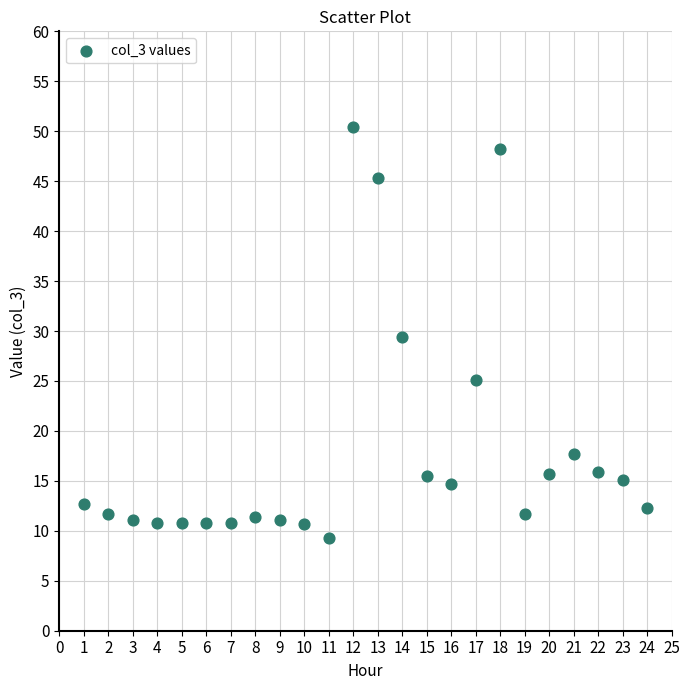

What is the range of Y values (max minus min)?

41.1